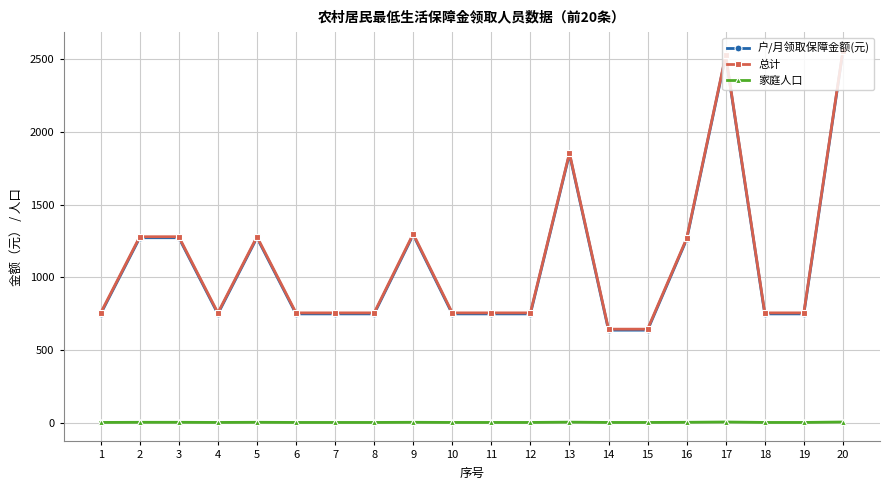

What is the highest value of the 户/月领取保障金额(元) series?

2552.0